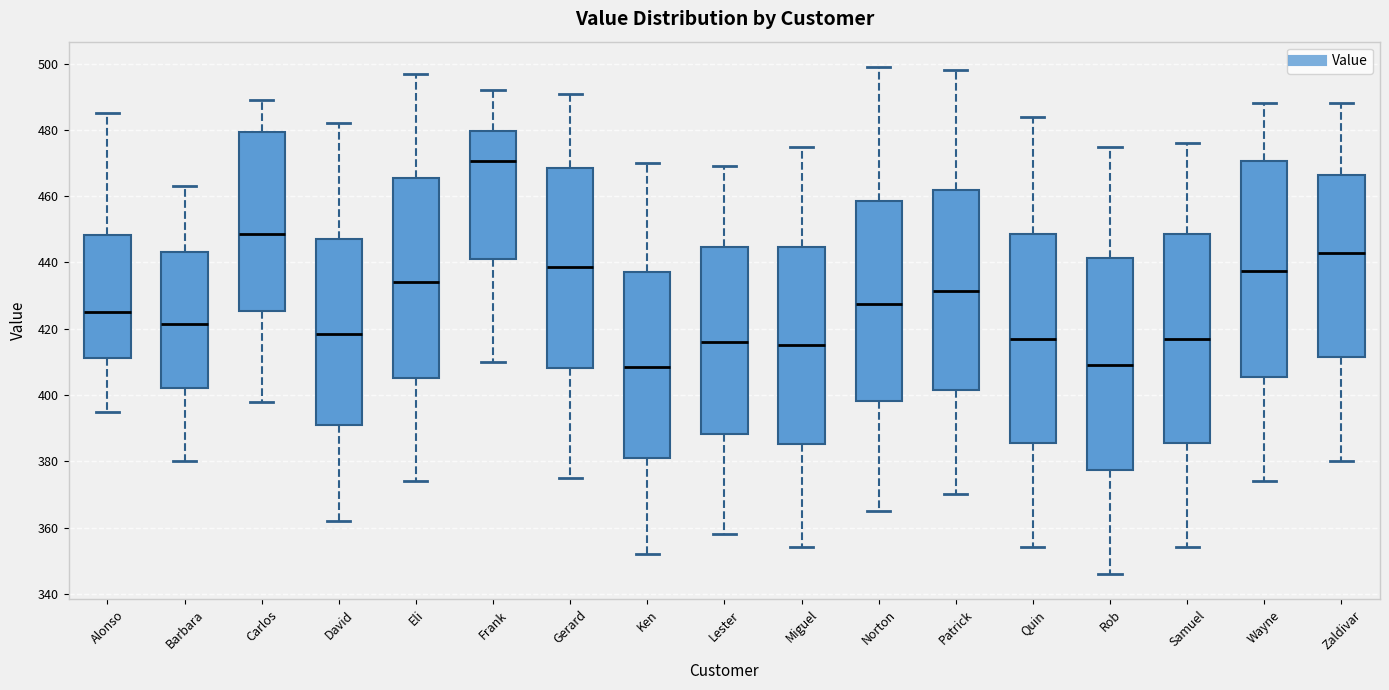

Reading left to right, read every box against the y-axis: the position of its median line, the range the box covers, and the ends of its whiskers. The values are not printed on the chart, so give them approximately, as read against the axis.

Alonso: median 426, box 412 to 448, whiskers 396 to 486
Barbara: median 422, box 402 to 444, whiskers 380 to 464
Carlos: median 448, box 426 to 480, whiskers 398 to 490
David: median 418, box 392 to 448, whiskers 362 to 482
Eli: median 434, box 406 to 466, whiskers 374 to 498
Frank: median 470, box 442 to 480, whiskers 410 to 492
Gerard: median 438, box 408 to 468, whiskers 376 to 492
Ken: median 408, box 382 to 438, whiskers 352 to 470
Lester: median 416, box 388 to 444, whiskers 358 to 470
Miguel: median 416, box 386 to 444, whiskers 354 to 476
Norton: median 428, box 398 to 458, whiskers 366 to 500
Patrick: median 432, box 402 to 462, whiskers 370 to 498
Quin: median 418, box 386 to 448, whiskers 354 to 484
Rob: median 410, box 378 to 442, whiskers 346 to 476
Samuel: median 418, box 386 to 448, whiskers 354 to 476
Wayne: median 438, box 406 to 470, whiskers 374 to 488
Zaldivar: median 444, box 412 to 466, whiskers 380 to 488